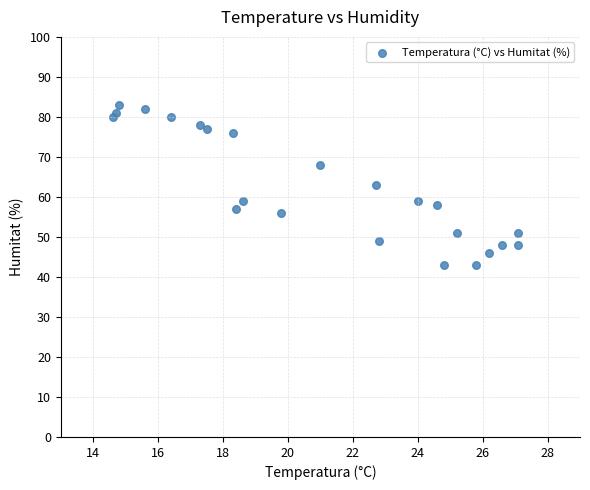

What is the range of Y values (max minus min)?

40